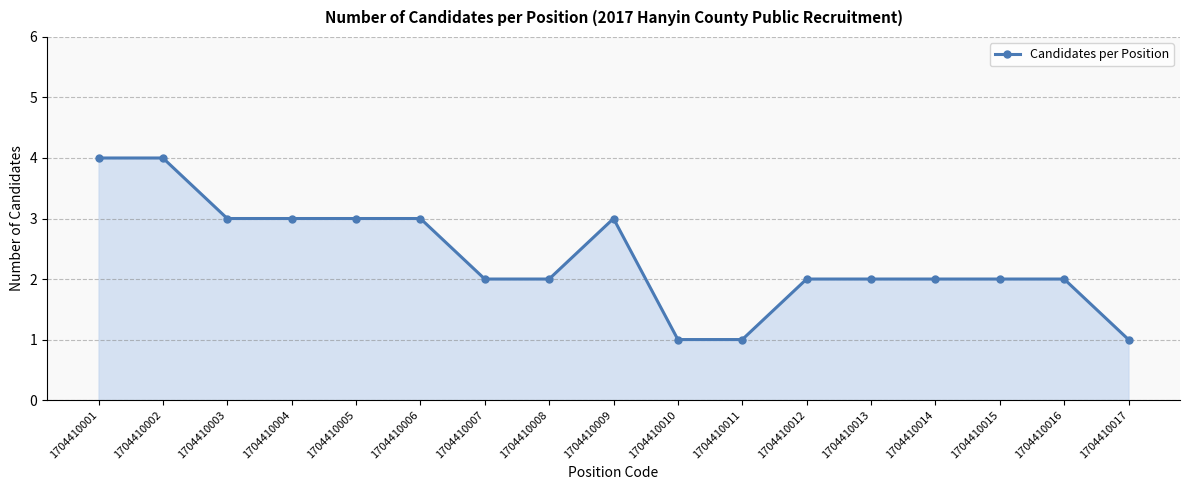

True or false: the data has more than 0 interior local peaks.

True